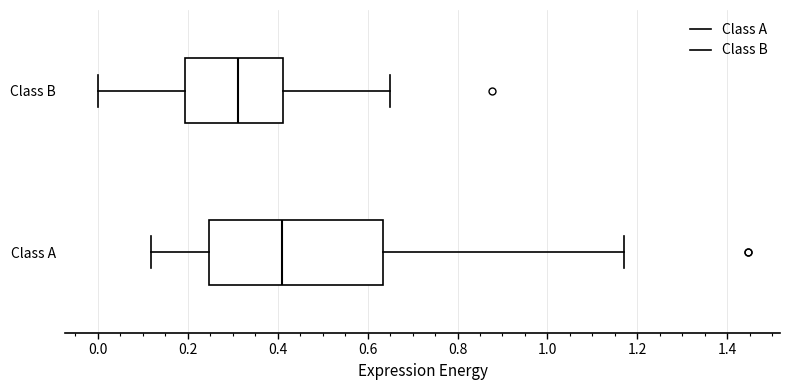

Reading bottom to top, read every box against the x-axis: the position of its median line, the range the box covers, and the ends of its whiskers. The values are not printed on the chart, so give them approximately, as read against the axis.

Class A: median 0.40, box 0.24 to 0.64, whiskers 0.12 to 1.16
Class B: median 0.32, box 0.20 to 0.42, whiskers 0.00 to 0.64